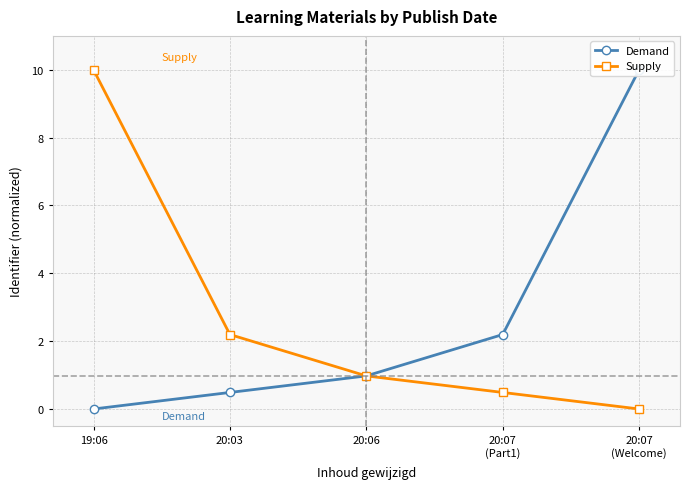

At which category does the chart reach its peak across all series?

20:07
(Welcome)